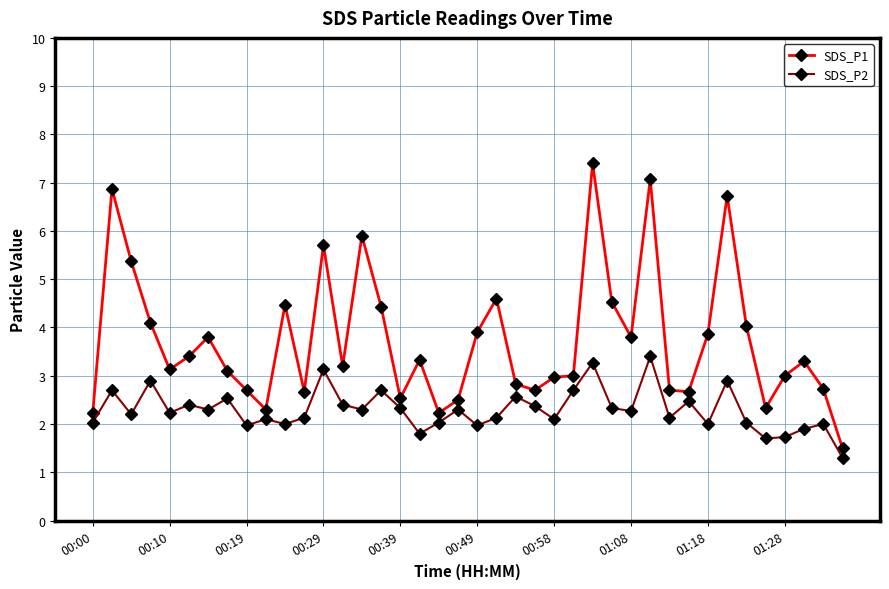

List the series in order of their overall mean, lowest first.

SDS_P2, SDS_P1